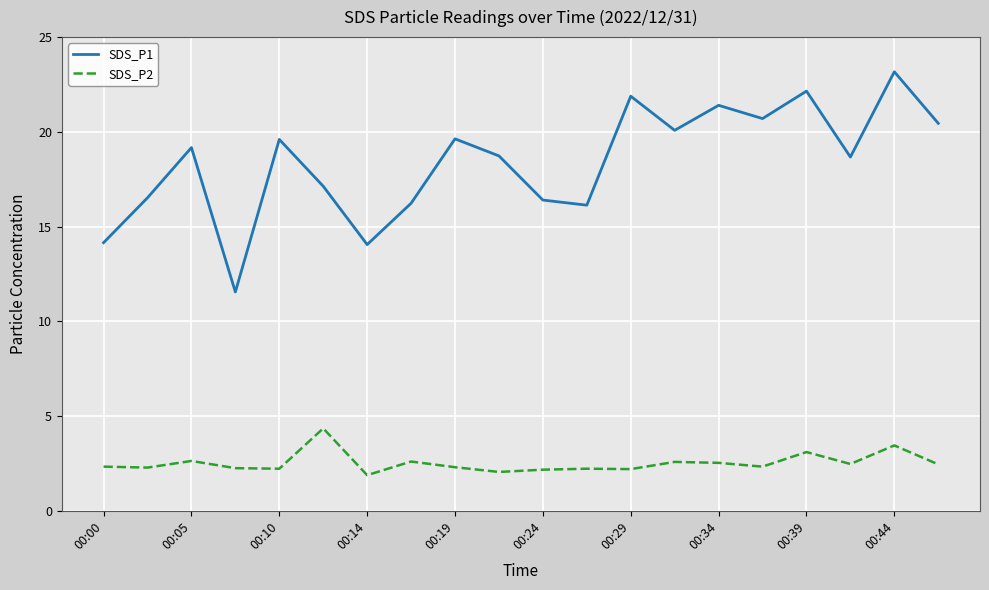

True or false: SDS_P1 and SDS_P2 cross at least once.

False